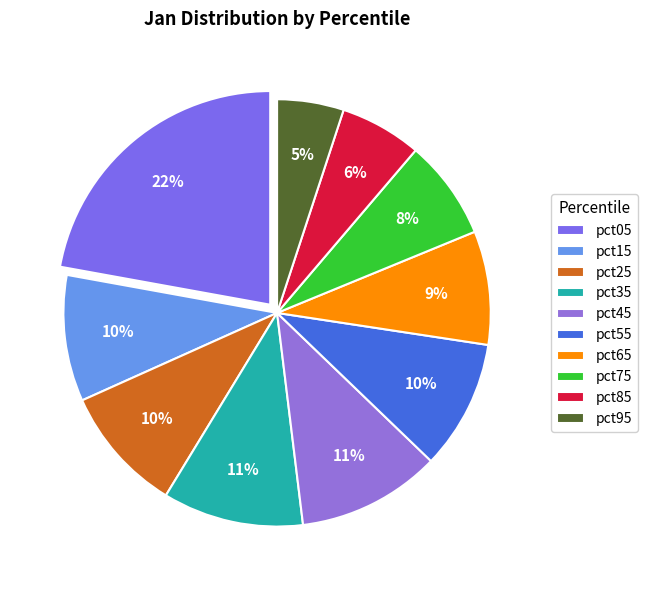

What percentage is the pct35 slice, to the nearest percent?

11%